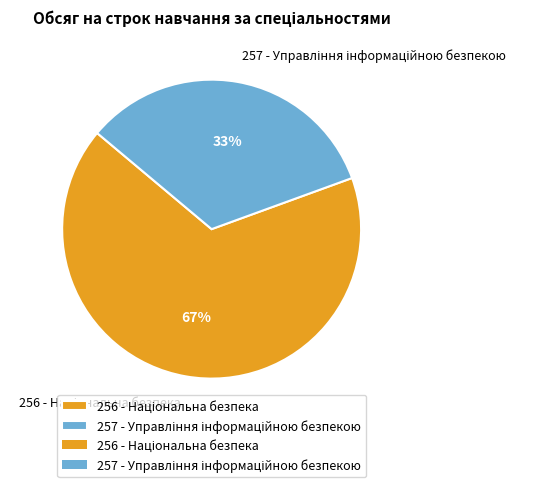

To the nearest percent, what is the average slice percentage?

50%